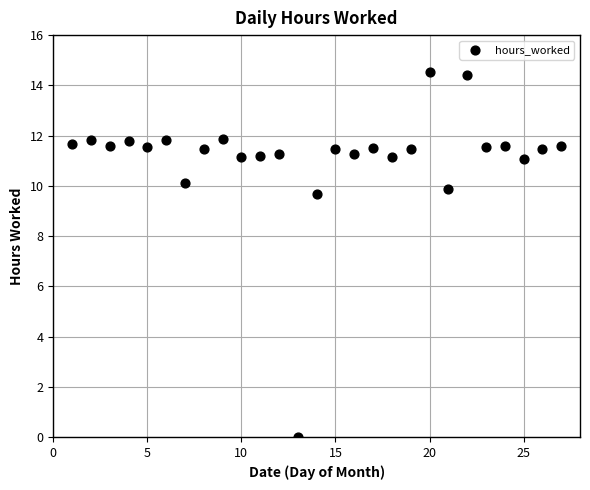

What is the range of Y values (max minus min)?

14.5